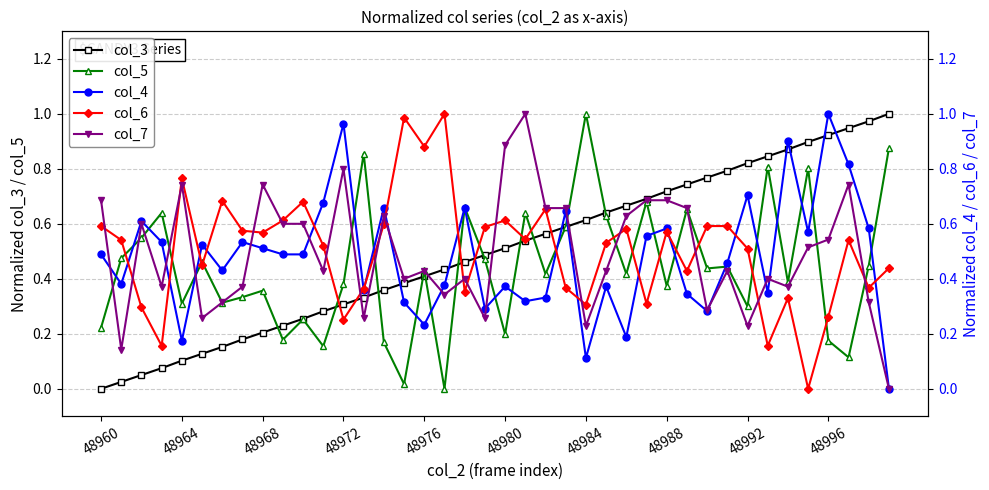

True or false: col_3 has a value of 0.1 at 48964.

True